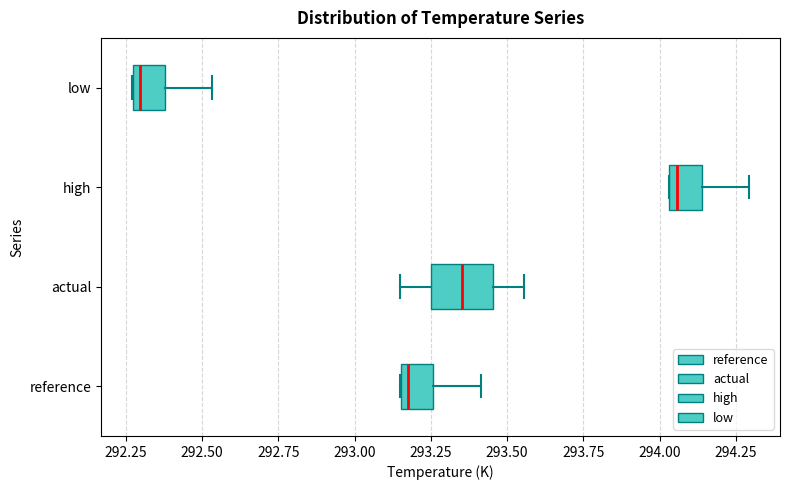

Reading bottom to top, read every box against the x-axis: the position of its median line, the range the box covers, and the ends of its whiskers. The values are not printed on the chart, so give them approximately, as read against the axis.

reference: median 293.20, box 293.15 to 293.25, whiskers 293.15 to 293.40
actual: median 293.35, box 293.25 to 293.45, whiskers 293.15 to 293.55
high: median 294.05 (just right of the box's left edge), box 294.05 to 294.15, whiskers 294.05 to 294.30
low: median 292.30, box 292.25 to 292.40, whiskers 292.25 to 292.55